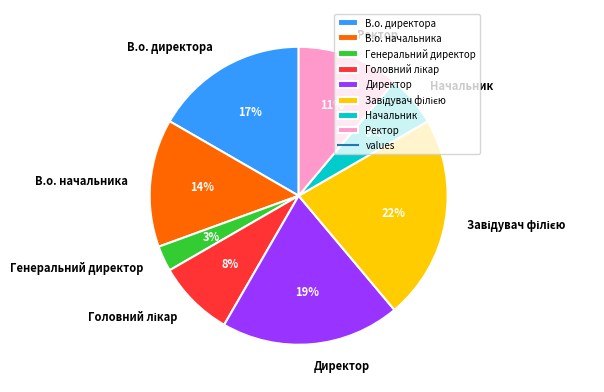

The В.о. начальника slice represents 14% of the pie. True or false?

True